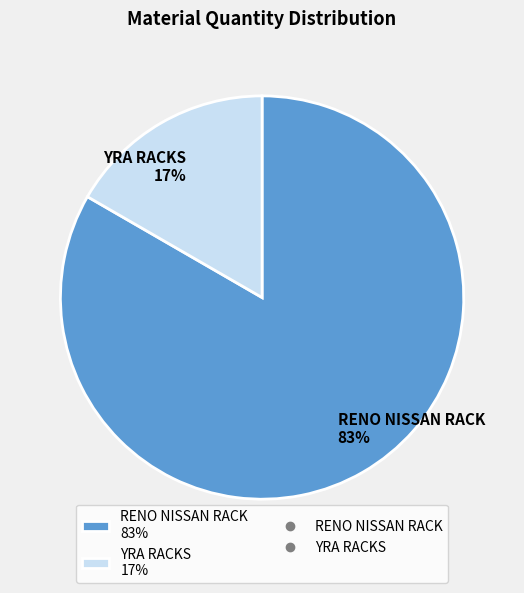

To the nearest percent, what is the combined percentage of YRA RACKS 17% and RENO NISSAN RACK 83%?

100%